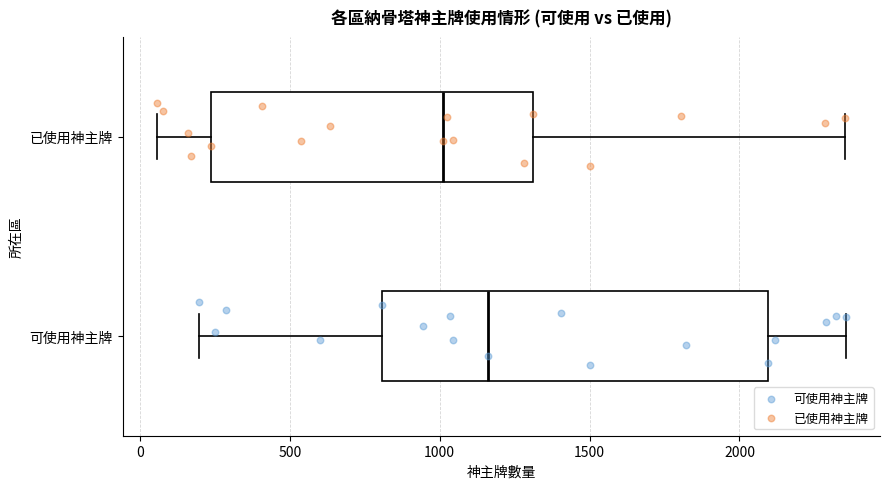

Which box has the furthest to the right median line?

可使用神主牌